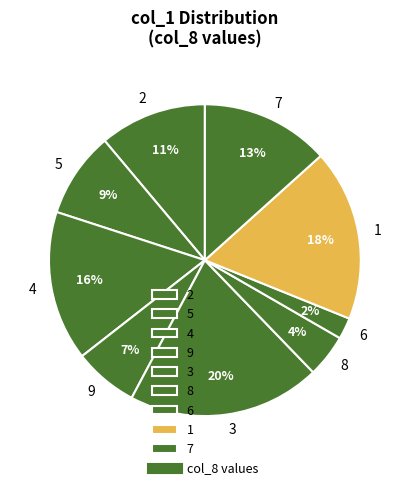

Does 6 account for over 50% of the chart?

No